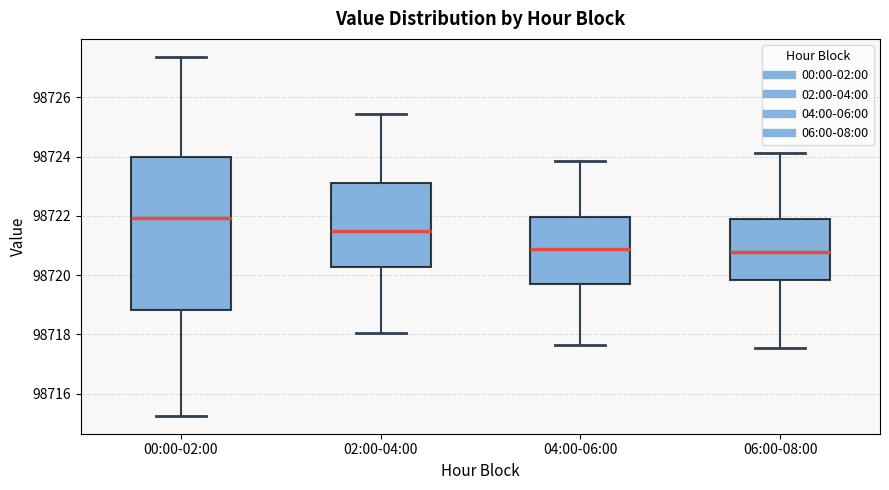

Where does the lower whisker of the box for 00:00-02:00 end on the y-axis? The values are not printed on the chart, so give them approximately, as read against the axis.

98715.2